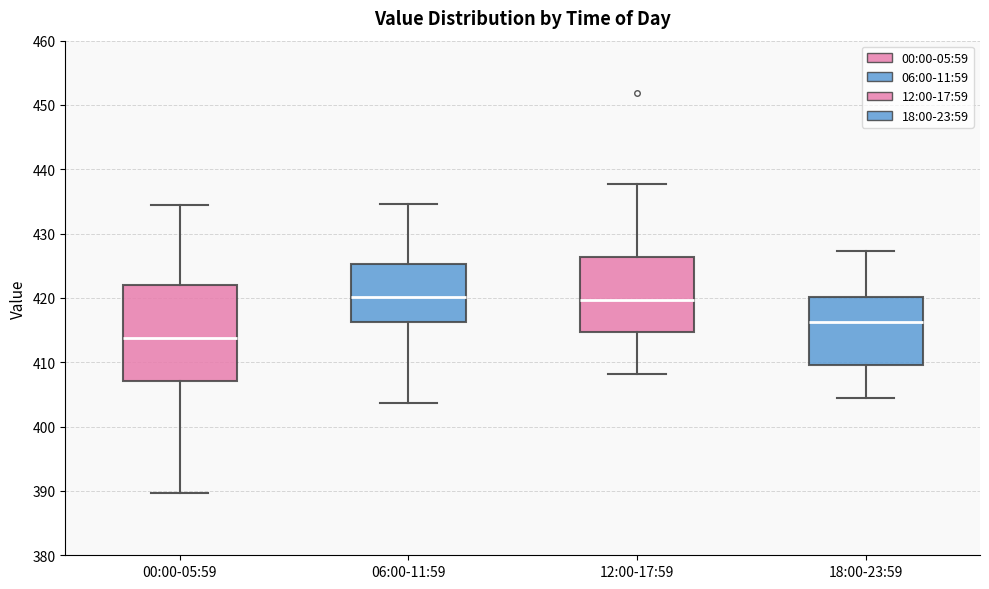

Reading left to right, read every box against the y-axis: the position of its median line, the range the box covers, and the ends of its whiskers. The values are not printed on the chart, so give them approximately, as read against the axis.

00:00-05:59: median 414, box 407 to 422, whiskers 390 to 434
06:00-11:59: median 420, box 416 to 425, whiskers 404 to 435
12:00-17:59: median 420, box 415 to 426, whiskers 408 to 438
18:00-23:59: median 416, box 410 to 420, whiskers 405 to 427